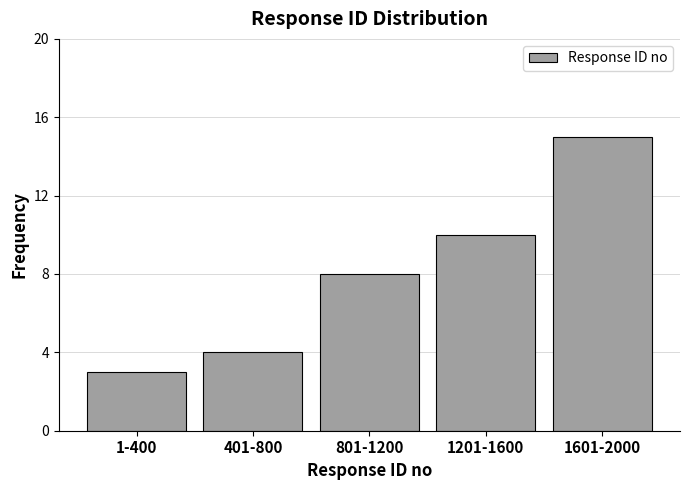

Reading right to left, what are all the values shown in this chart?

15	10	8	4	3